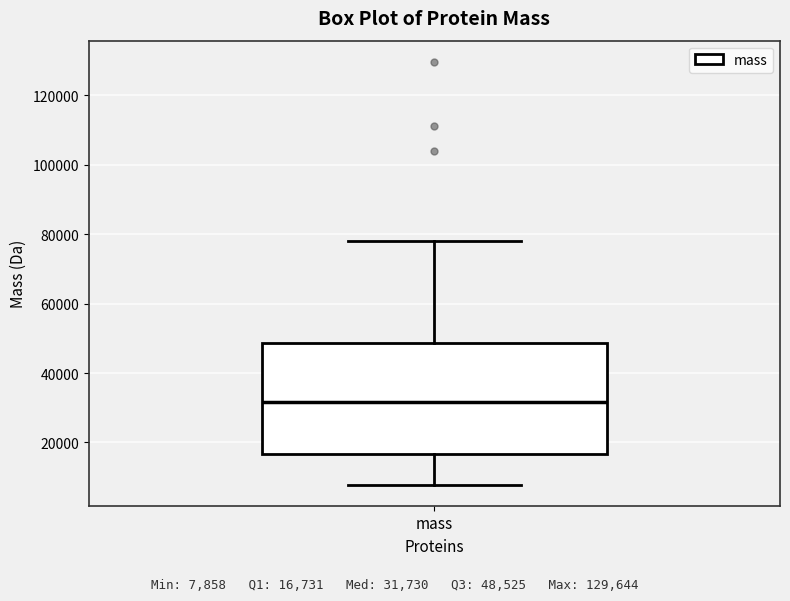

Transcribe this box plot: give where the median line is, the range the box spans, and where the two whiskers end, as read against the y-axis. The values are not printed on the chart, so give them approximately, as read against the axis.

median 32000, box 16000 to 48000, whiskers 8000 to 78000